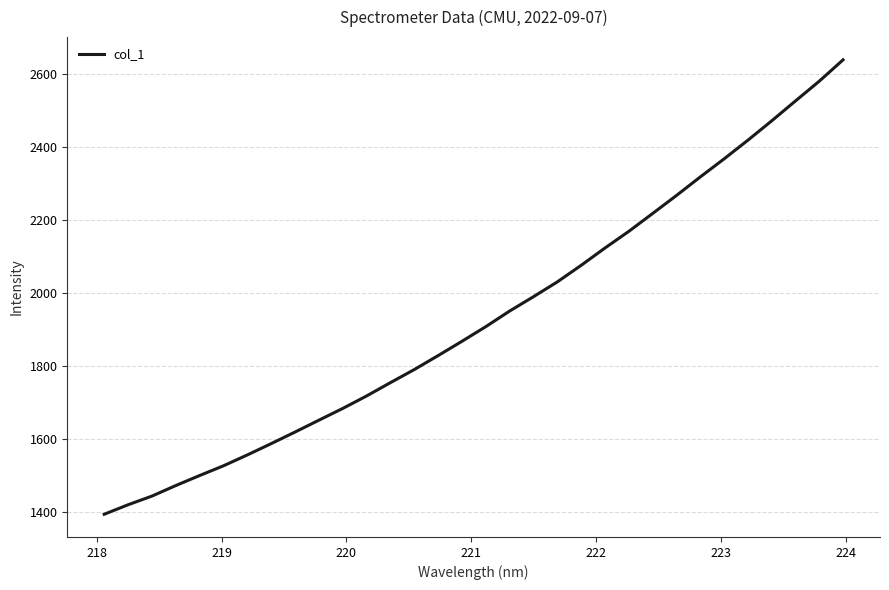

What is the greatest value displayed?

2638.3